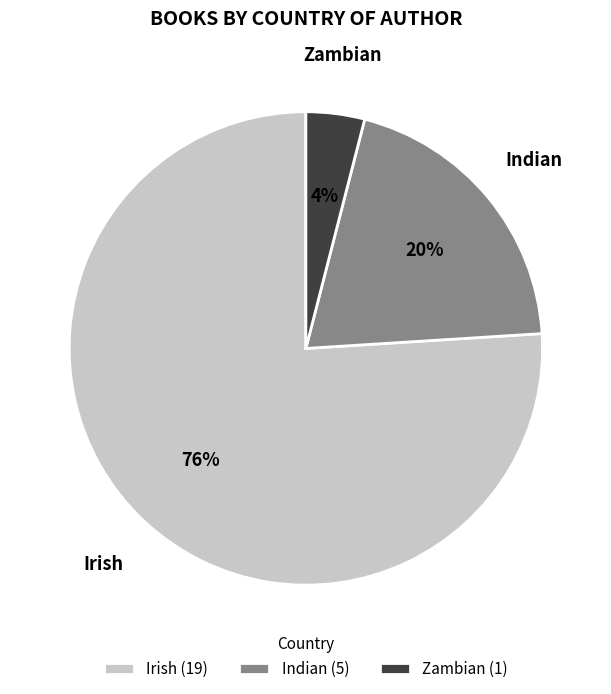

Does Indian account for over 50% of the chart?

No